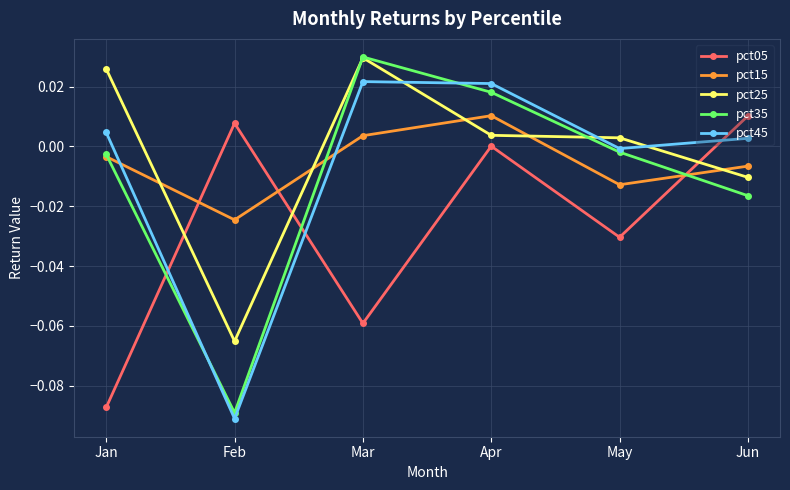

At how many categories does at least one series exceed 0?

6